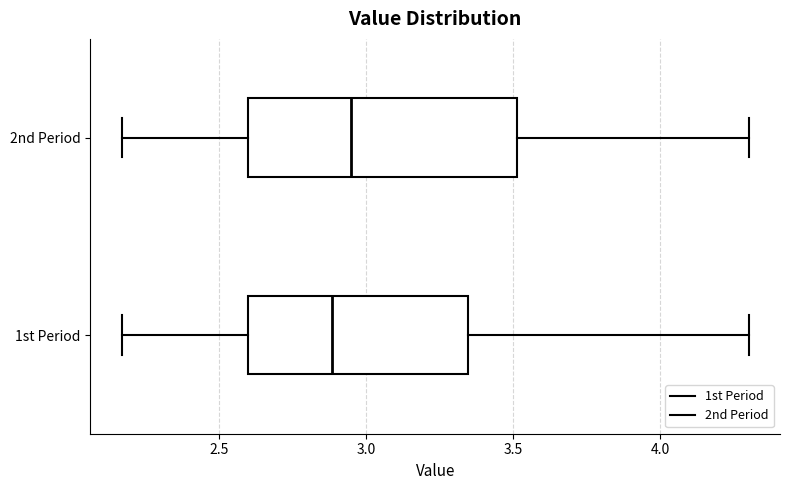

Where does the right whisker of the box for 1st Period end on the x-axis? The values are not printed on the chart, so give them approximately, as read against the axis.

4.30